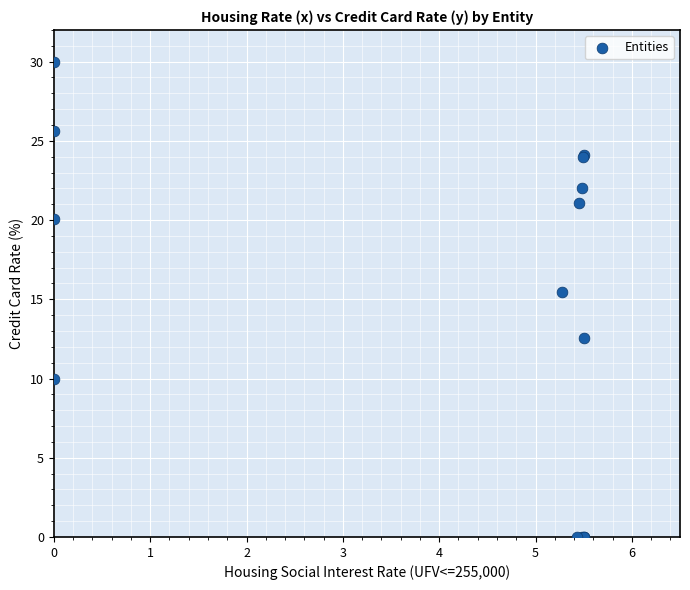

What Y value in the scatter plot is closest to 15?

15.5